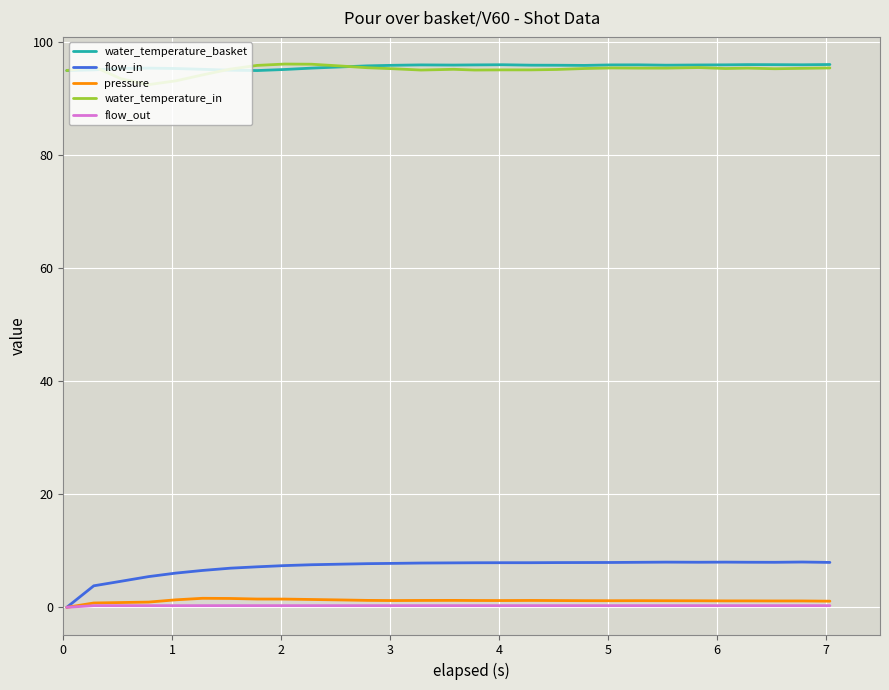

Which series has the largest range (max minus min)?

flow_in